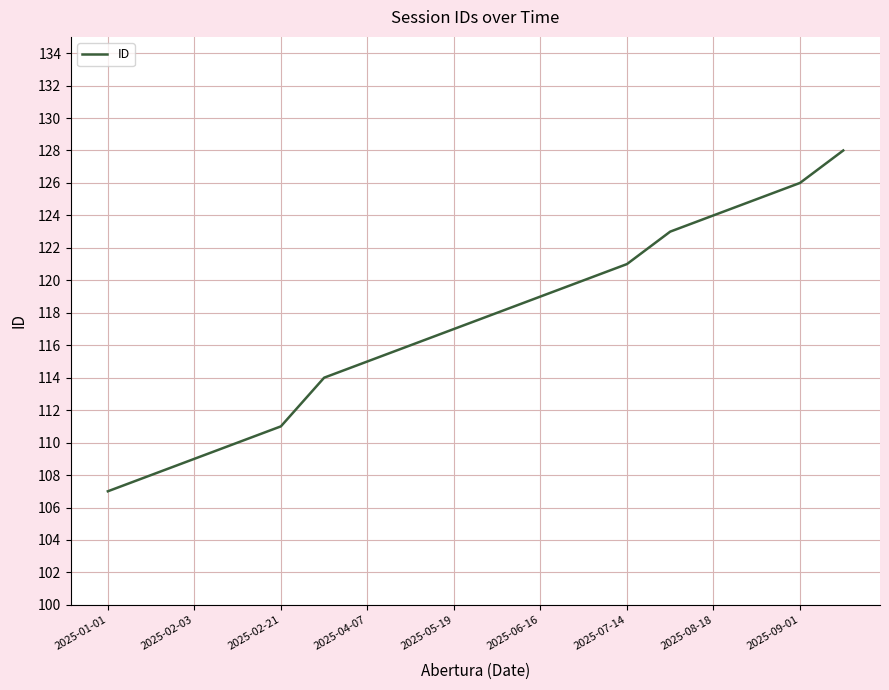

What is the difference between the maximum and minimum values?

21